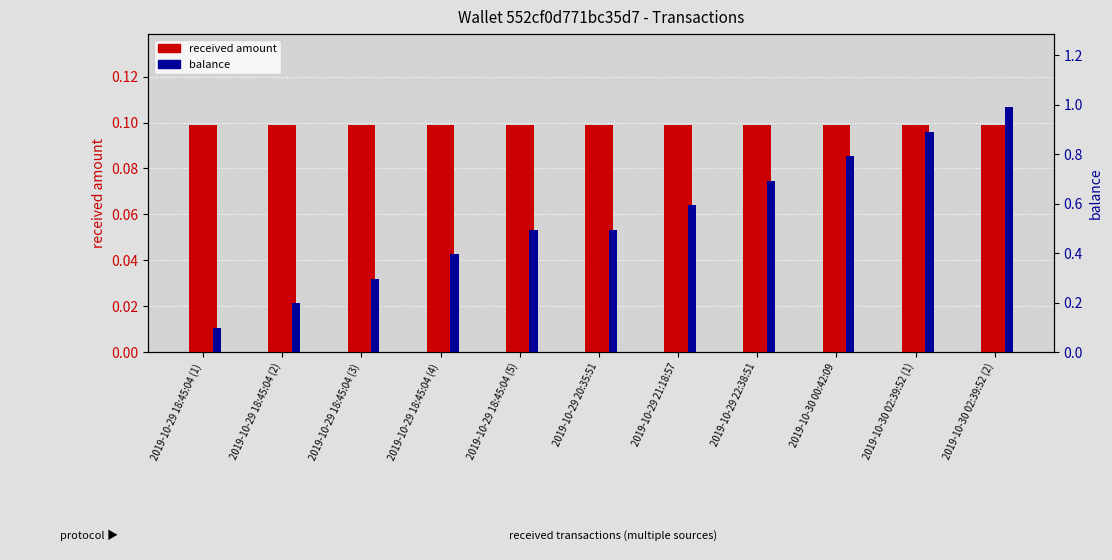

What is the spread (max minus min) of values at 2019-10-29 21:18:57?

0.5